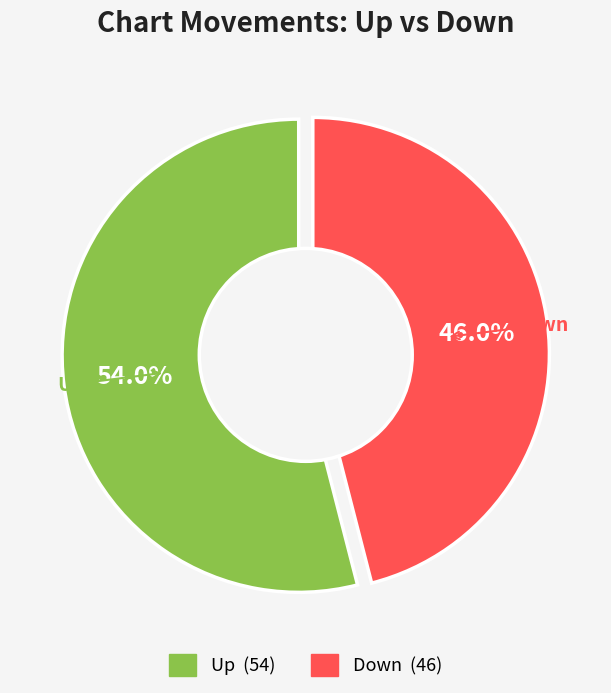

Which has a higher value, down or up?

up